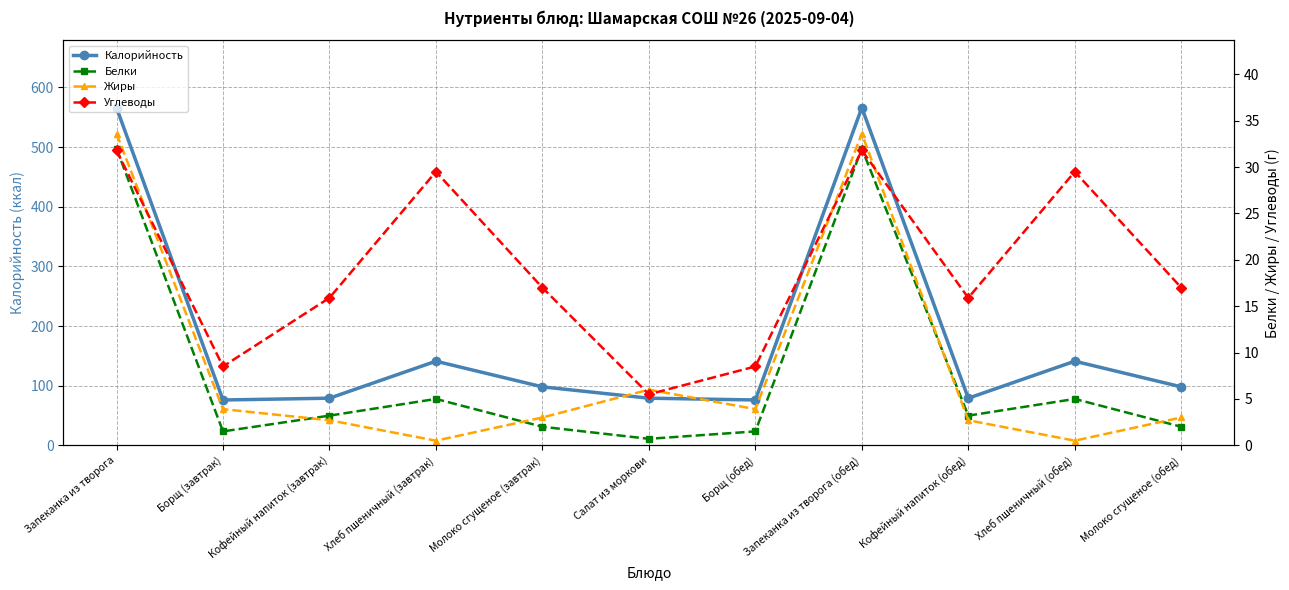

What is the lowest value of the Калорийность series?

76